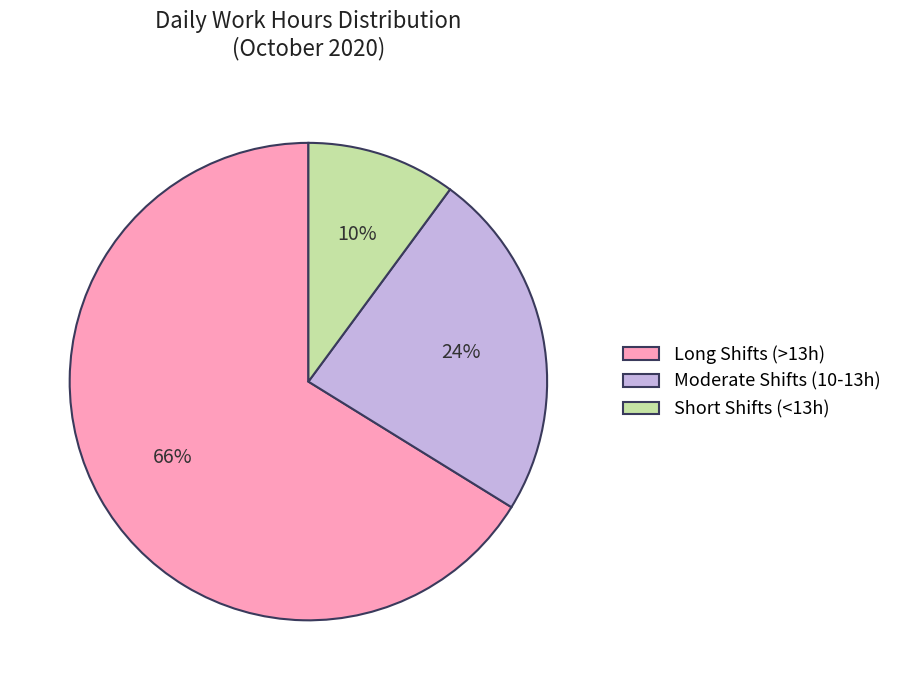

Is there any slice that represents more than half of the pie?

Yes